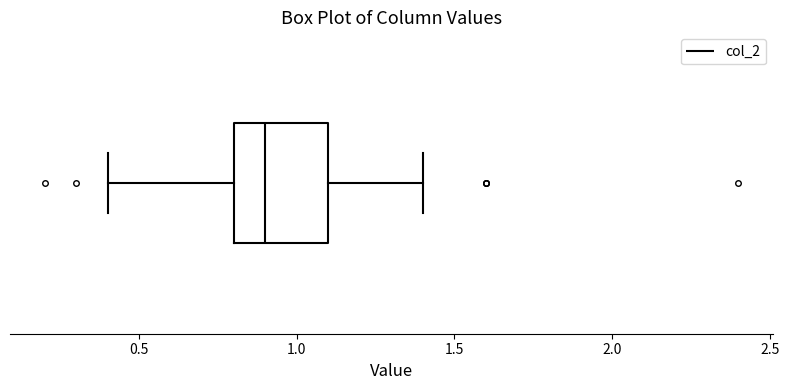

Where does the median line of the box sit on the x-axis? The values are not printed on the chart, so give them approximately, as read against the axis.

0.9